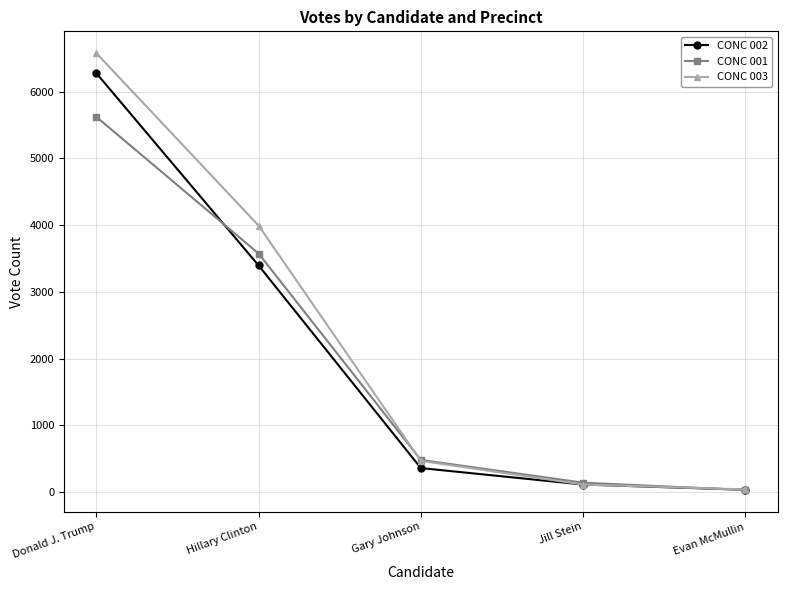

Which label corresponds to the largest value in the chart?

Donald J. Trump